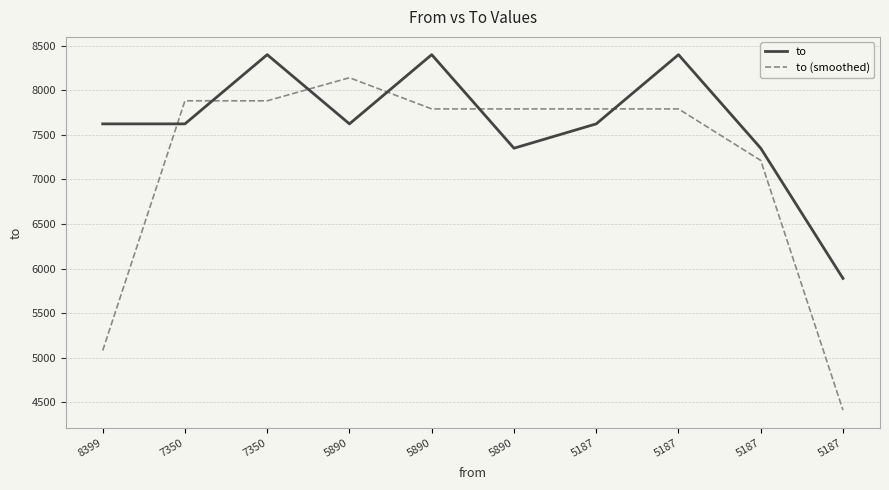

Does the chart display data point markers on the line(s)?

No